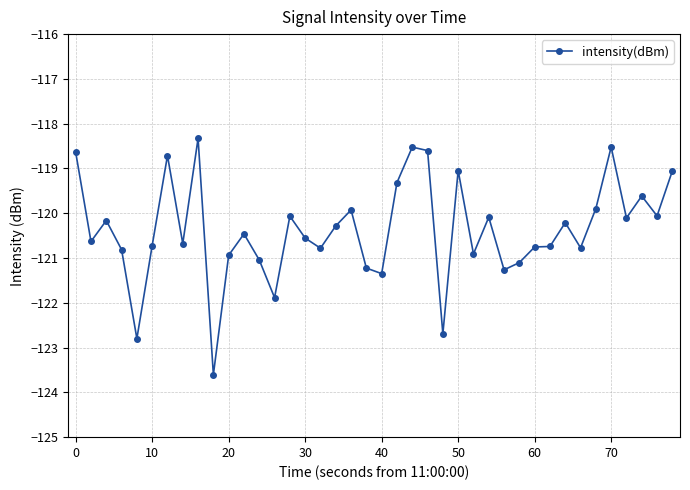

True or false: there are more than 1 points higher than both neighbors.

True